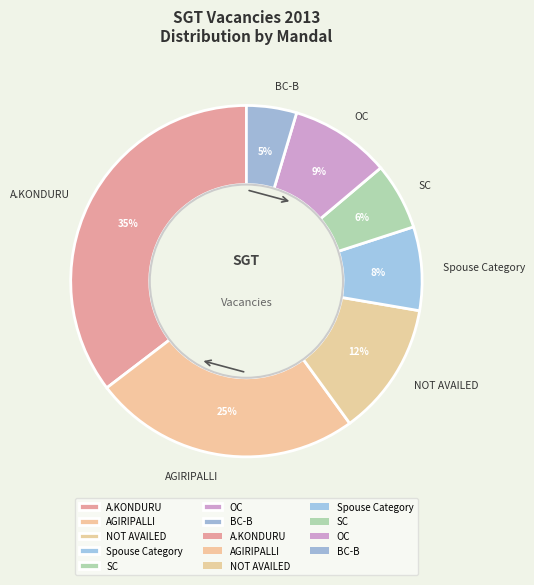

True or false: SC accounts for 6% of the total.

True